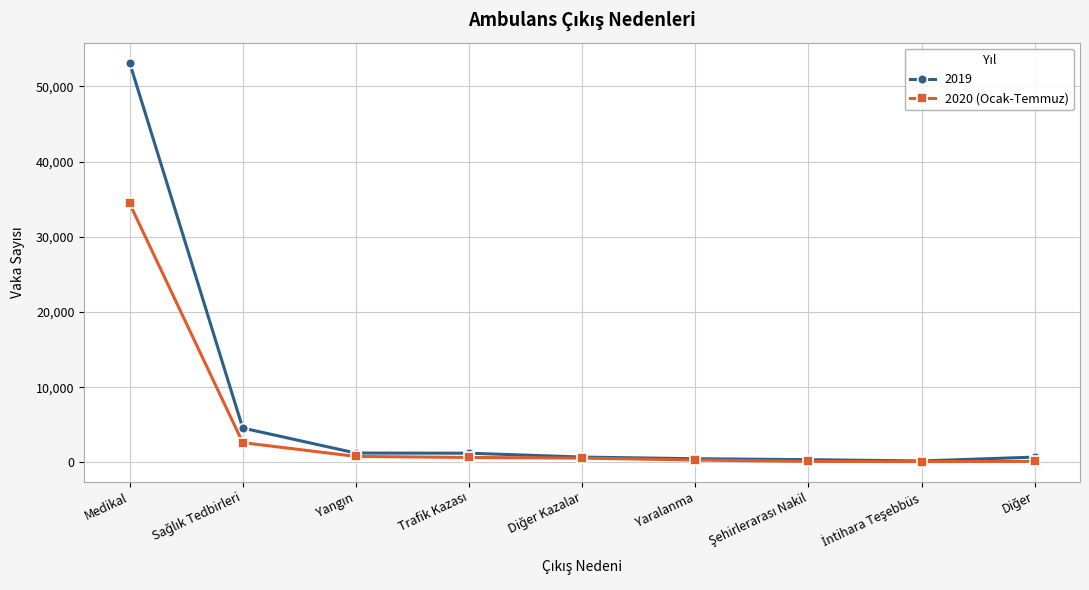

What is the spread (max minus min) of values at Medikal?

18741